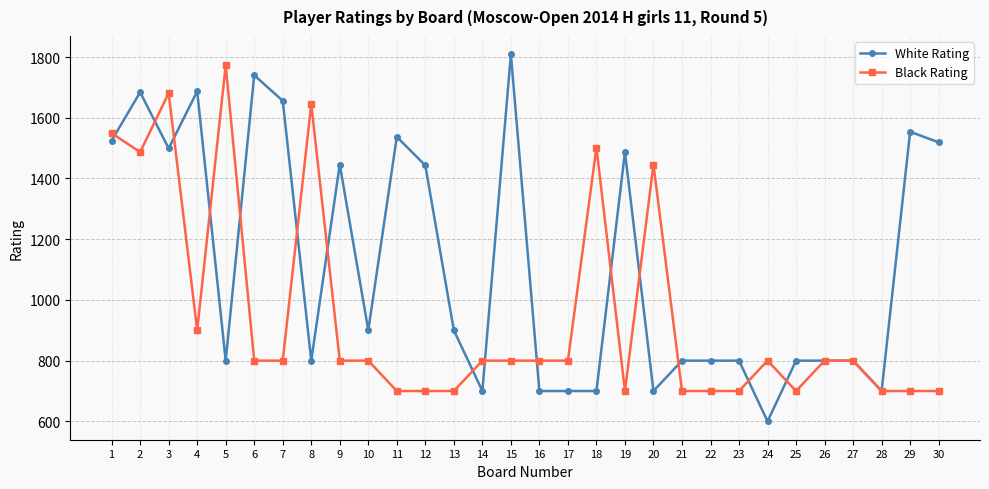

Rank the series by their average value, from highest to lowest.

White Rating, Black Rating